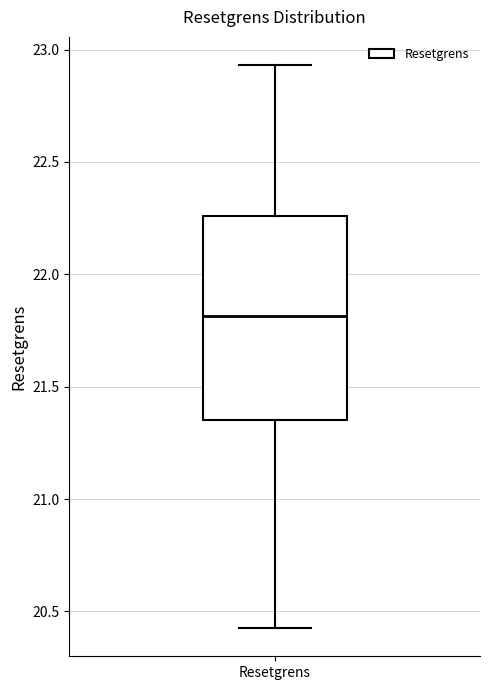

Read this box plot against the y-axis: the position of the median line, the range covered by the box, and the ends of both whiskers. The values are not printed on the chart, so give them approximately, as read against the axis.

median 21.80, box 21.35 to 22.25, whiskers 20.45 to 22.95